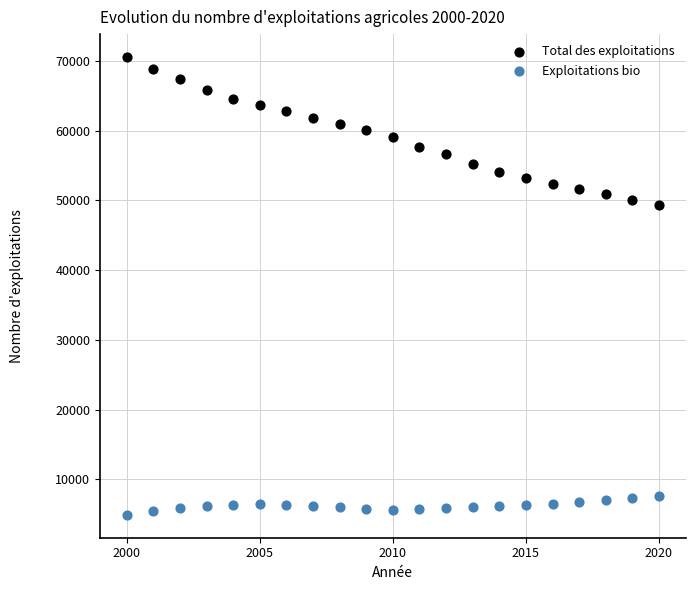

Which series has the largest Y range (max minus min)?

Total des exploitations